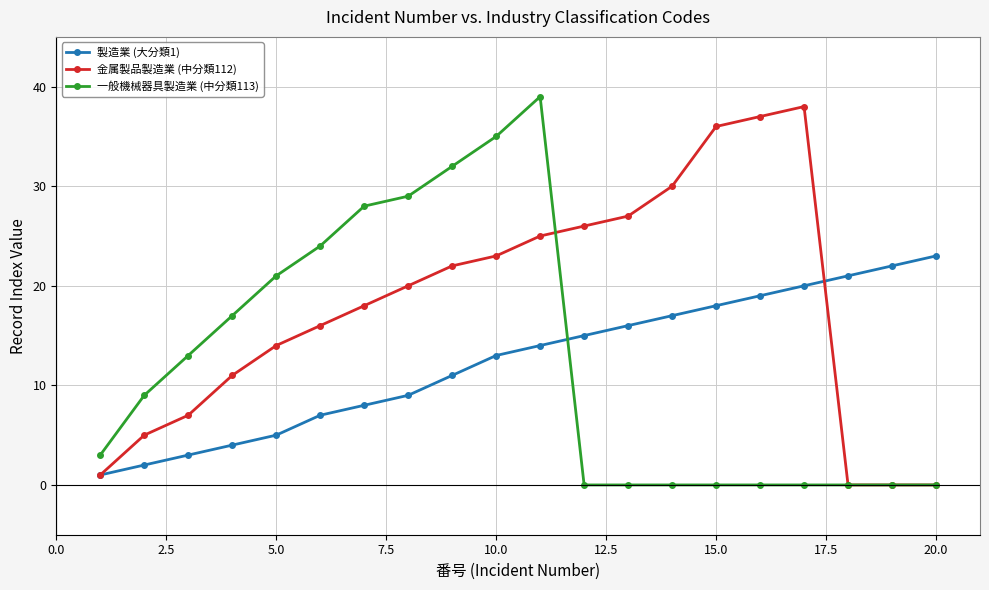

How many distinct data groups are displayed?

3